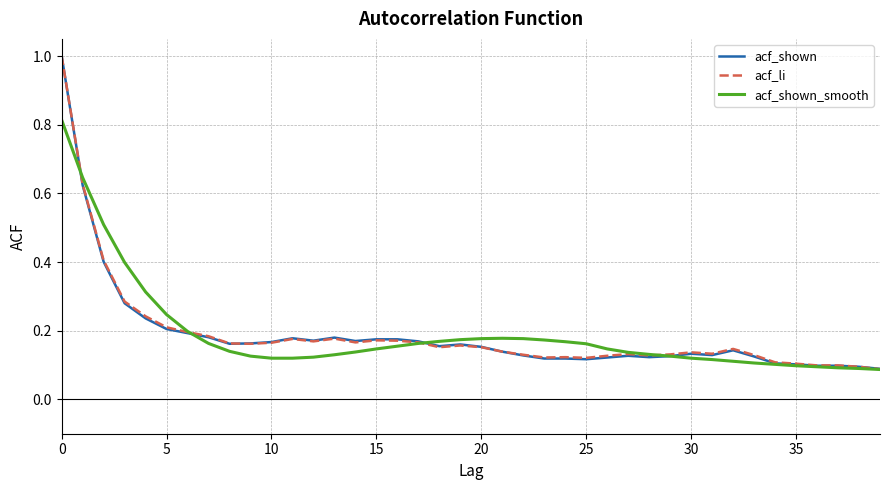

What is the difference between the second highest and second lowest values in the acf_shown_smooth series?

0.6